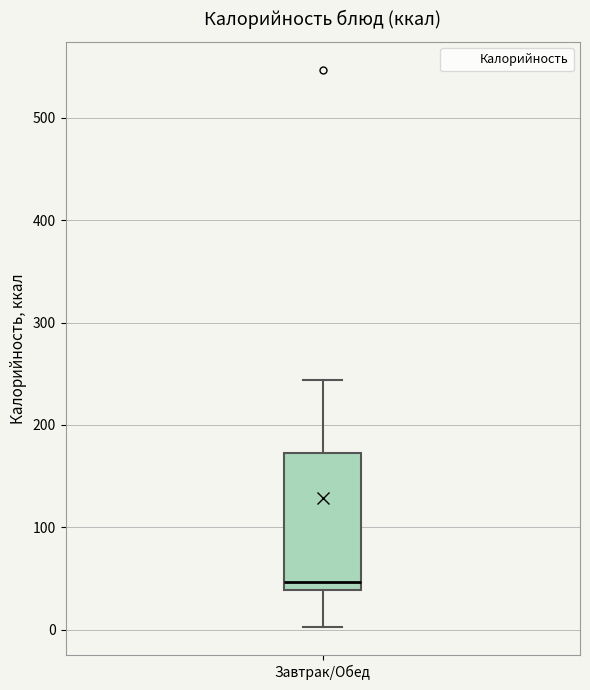

Transcribe this box plot: give where the median line is, the range the box spans, and where the two whiskers end, as read against the y-axis. The values are not printed on the chart, so give them approximately, as read against the axis.

median 50, box 40 to 170, whiskers 0 to 240